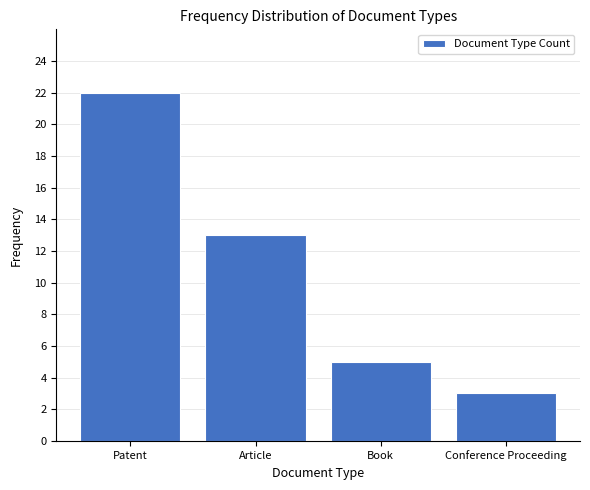

Reading left to right, what are all the values shown in this chart?

Patent=22	Article=13	Book=5	Conference Proceeding=3